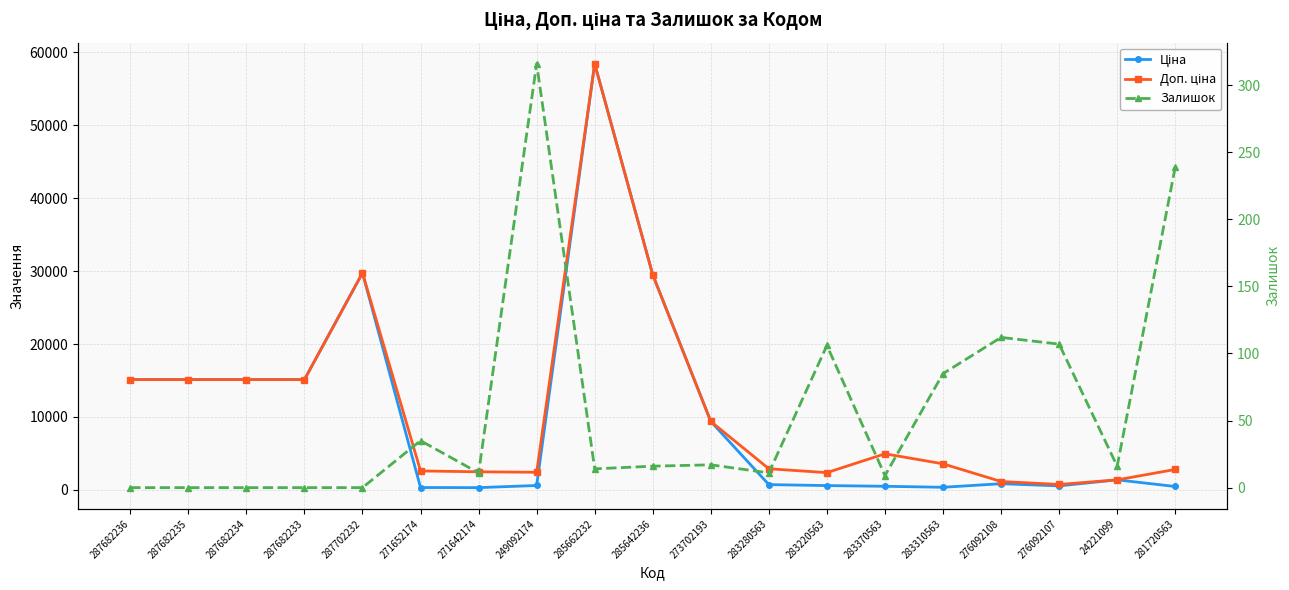

At which category does Доп. ціна reach its first local valley?

249092174